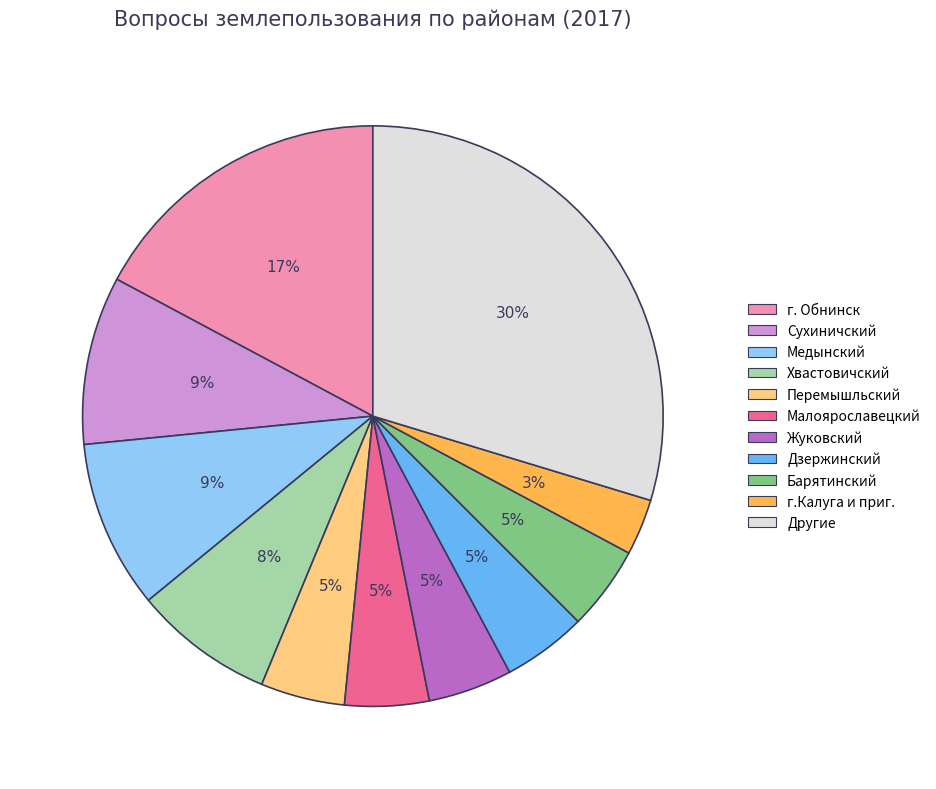

To the nearest percent, what is the average slice percentage?

9%